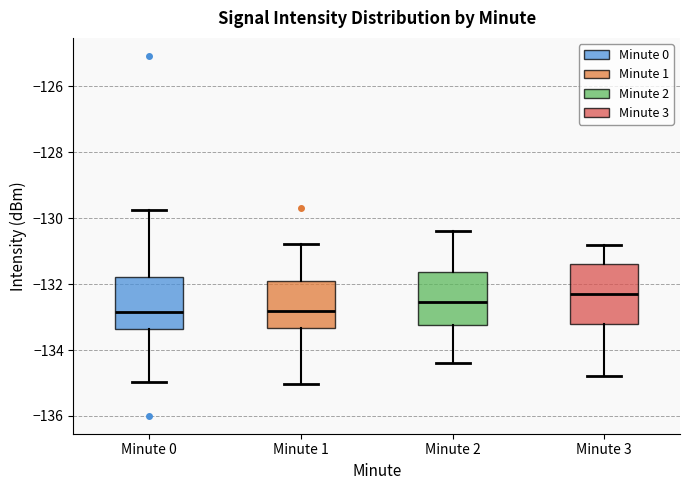

Reading left to right, read every box against the y-axis: the position of its median line, the range the box covers, and the ends of its whiskers. The values are not printed on the chart, so give them approximately, as read against the axis.

Minute 0: median -132.8, box -133.4 to -131.8, whiskers -135.0 to -129.8
Minute 1: median -132.8, box -133.4 to -131.8, whiskers -135.0 to -130.8
Minute 2: median -132.6, box -133.2 to -131.6, whiskers -134.4 to -130.4
Minute 3: median -132.2, box -133.2 to -131.4, whiskers -134.8 to -130.8